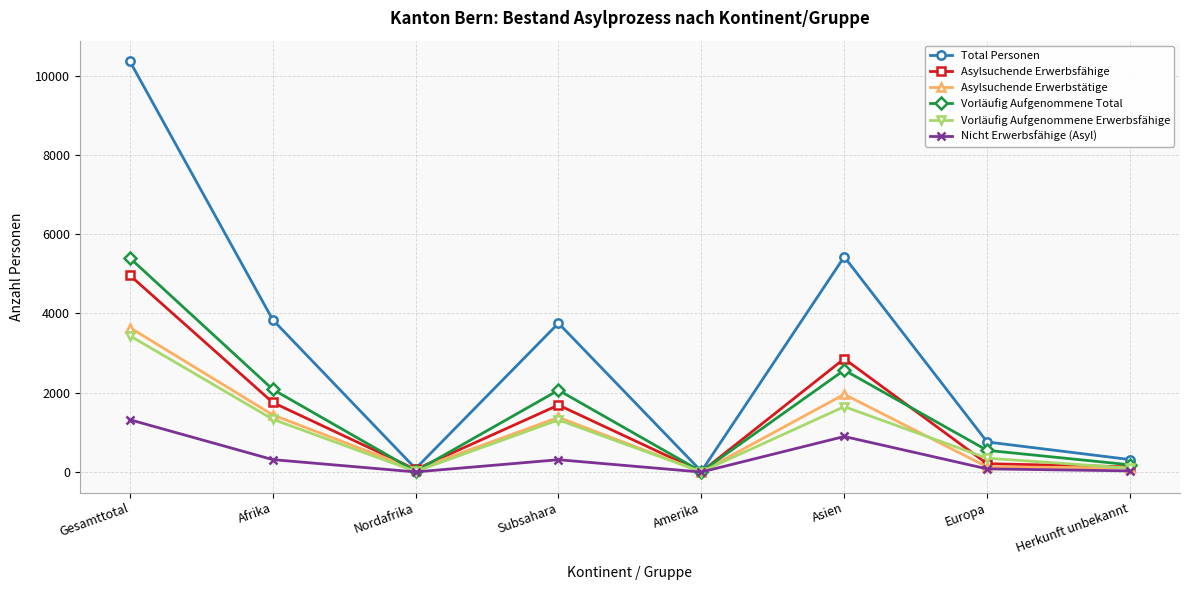

In Nicht Erwerbsfähige (Asyl), how many points are higher than both neighbors (excluding endpoints)?

2